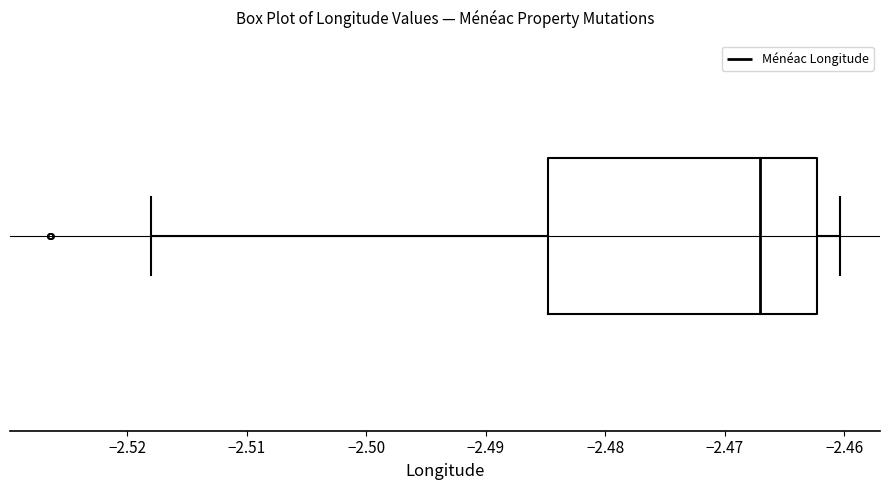

Read this box plot against the x-axis: the position of the median line, the range covered by the box, and the ends of both whiskers. The values are not printed on the chart, so give them approximately, as read against the axis.

median -2.467, box -2.485 to -2.462, whiskers -2.518 to -2.460